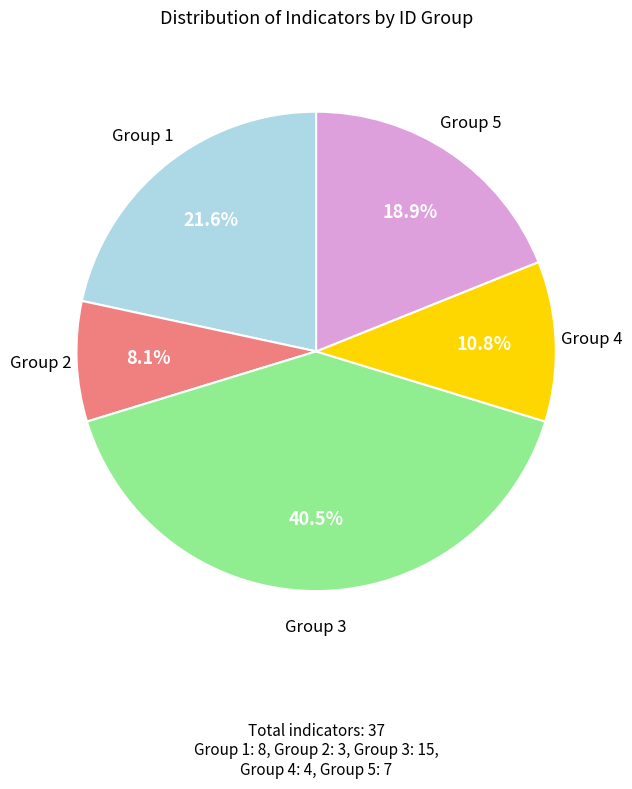

Does any single category account for the majority?

No